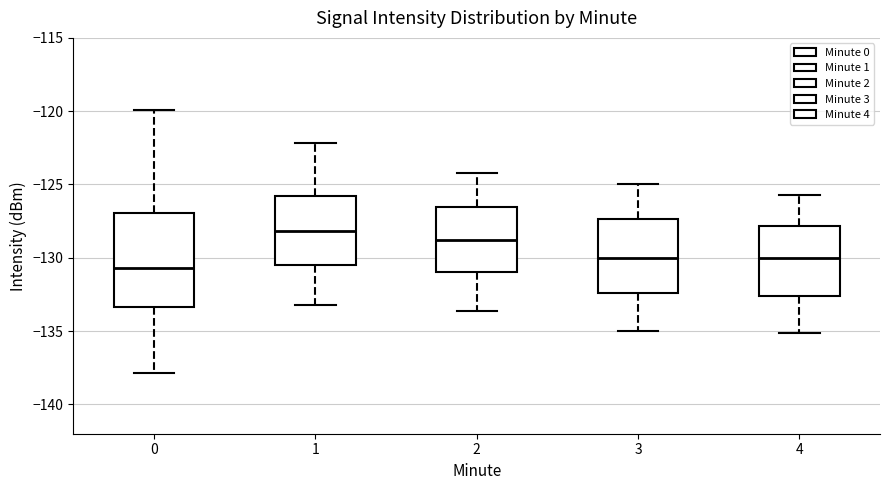

Comparing the boxes themselves (not the whiskers), which one is the tallest?

0